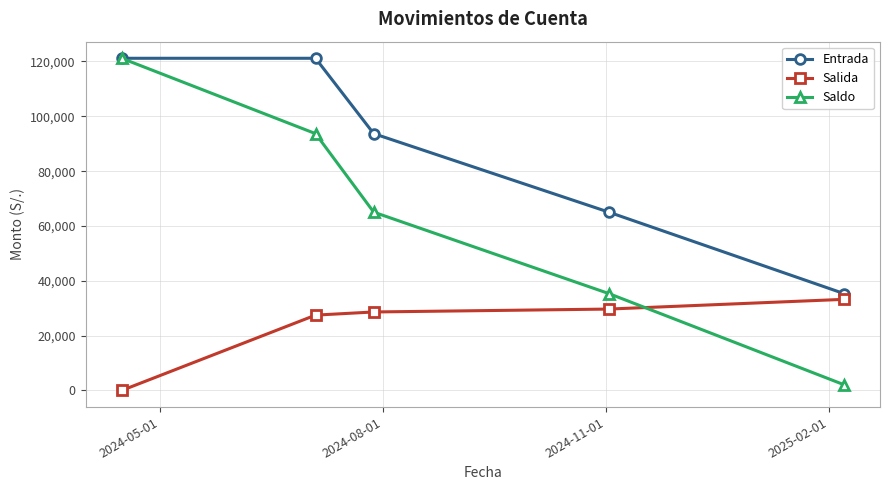

What is the value of the Entrada point at the 3rd from the left?

93685.0